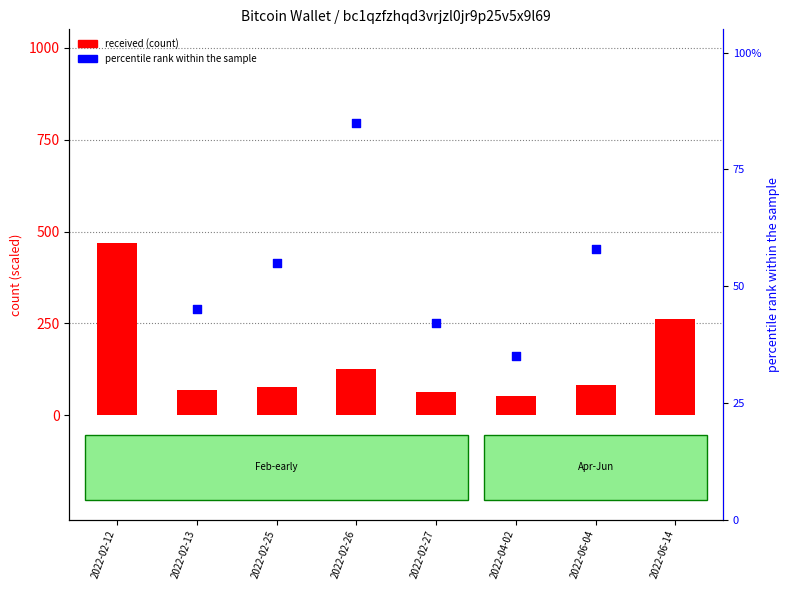

What are all the series names shown in the legend?

received (count), percentile rank within the sample